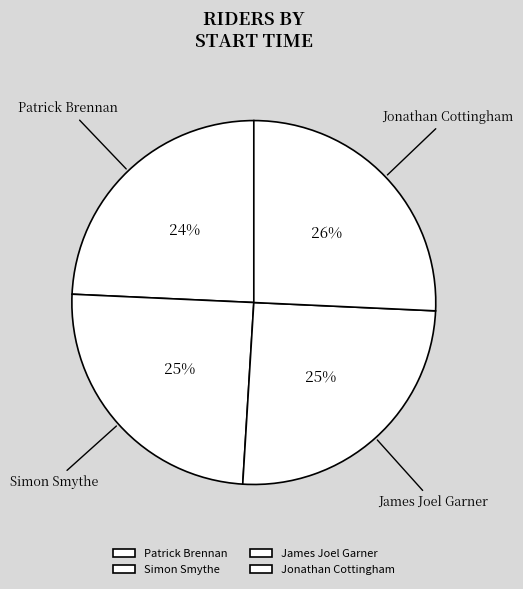

To the nearest percent, what is the average slice percentage?

25%